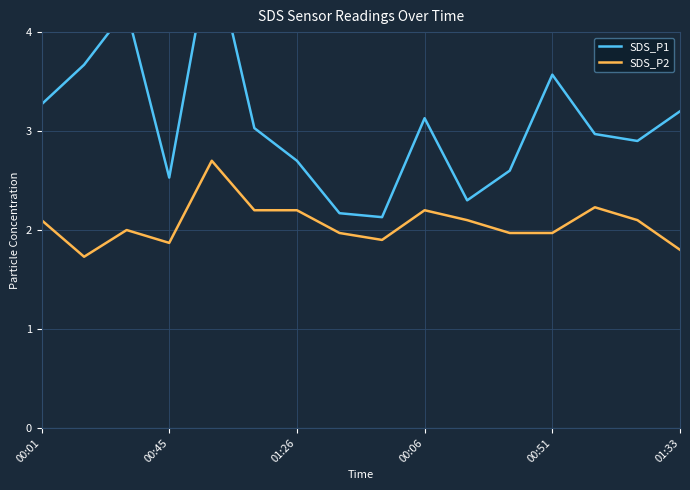

What is the approximate value of SDS_P1 at 8?

2.1